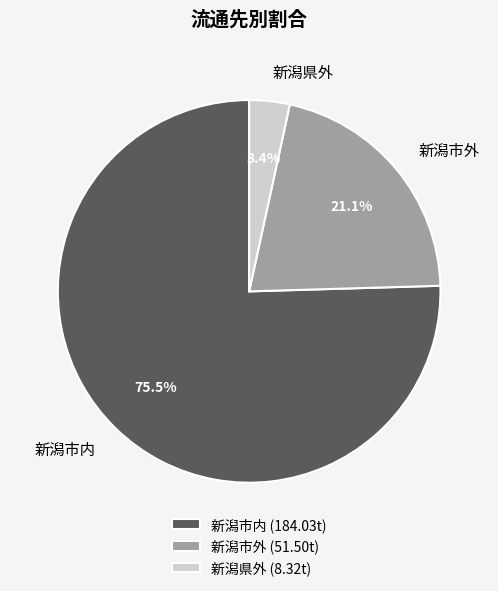

What is the ratio of the value at 新潟県外 to the value at 新潟市外?

0.2